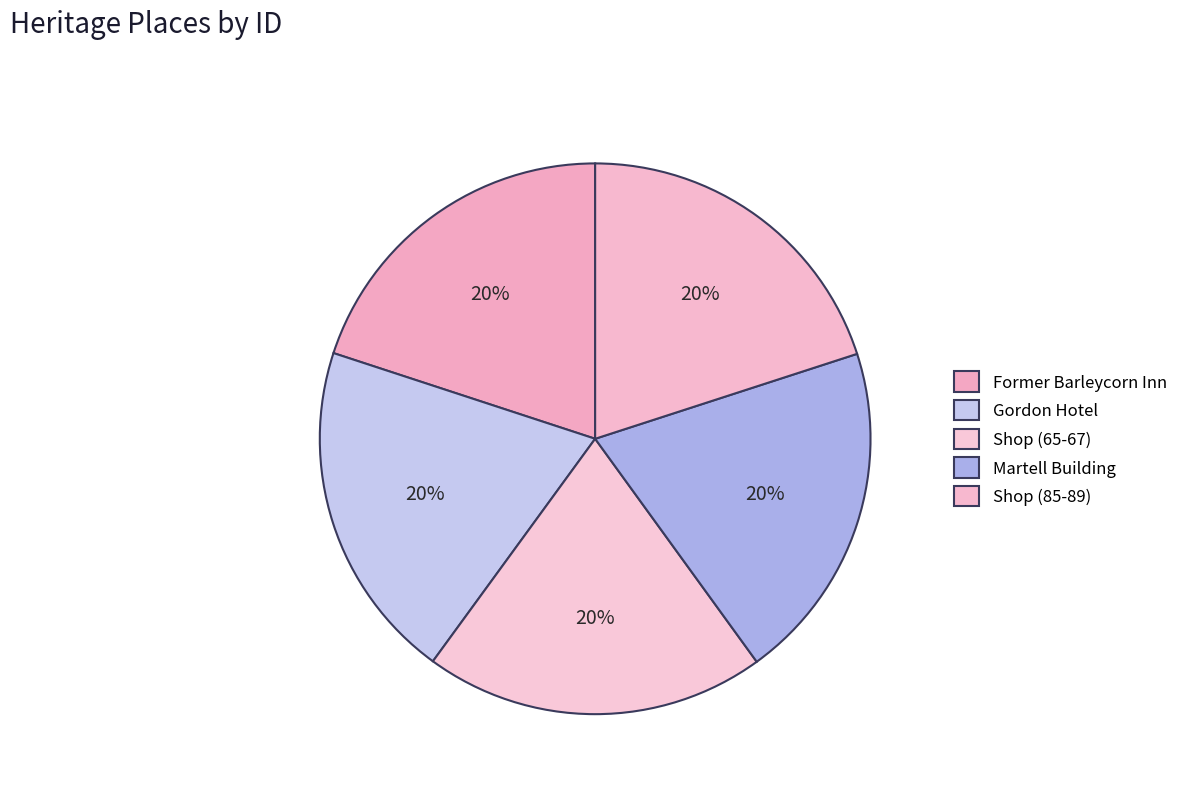

How many slices are in this pie chart?

5